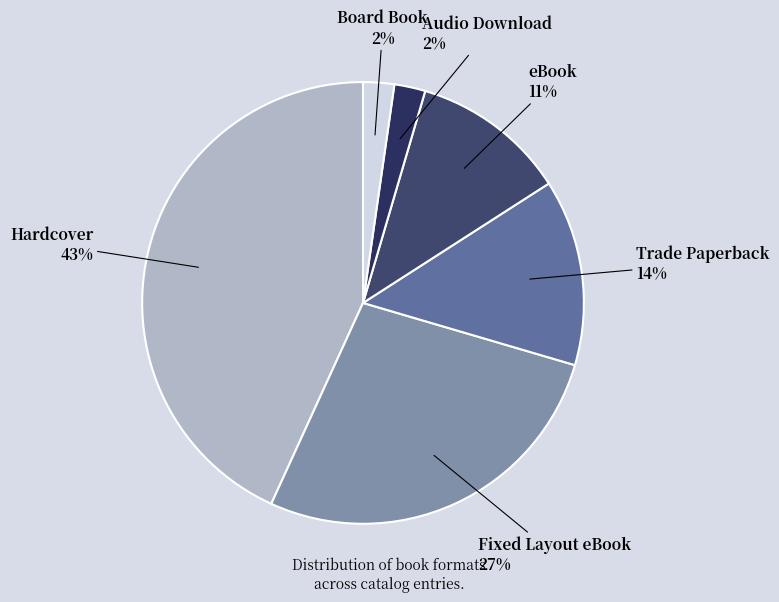

To the nearest percent, what is the combined percentage of Trade Paperback and eBook?

25%